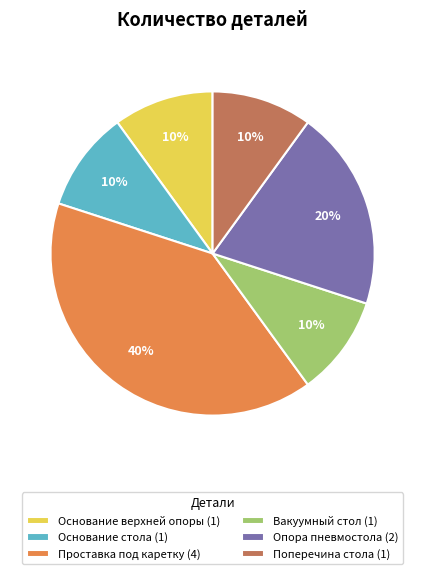

Combined, do Основание стола and Основание верхней опоры account for over 50%?

No